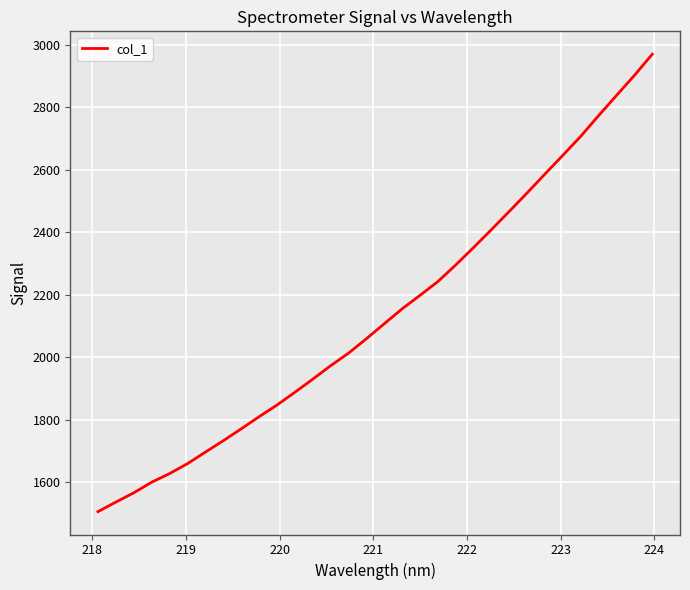

What is the greatest value displayed?

2969.8